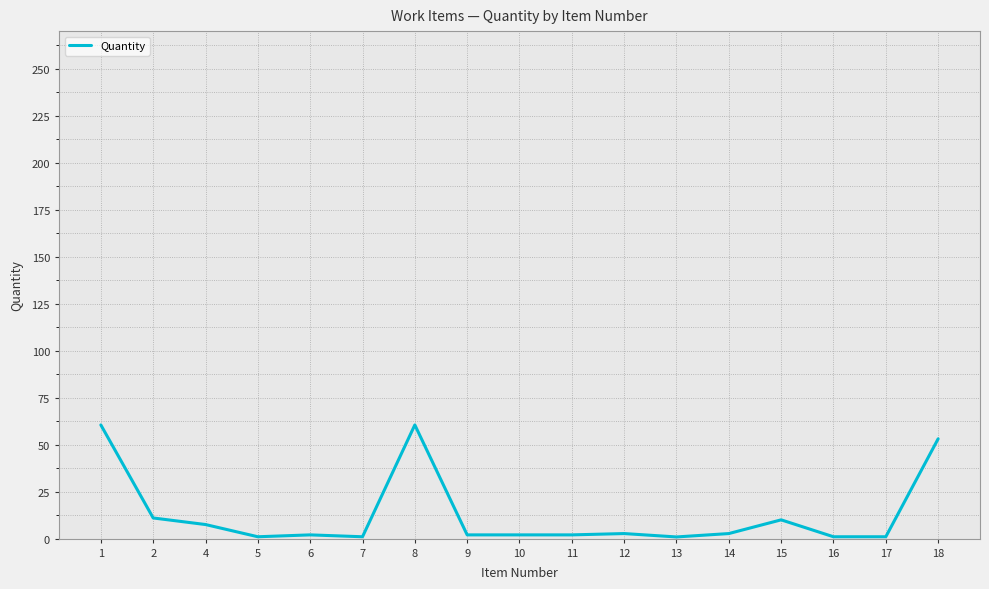

Is it true that the value at 18 is 80.8?

False